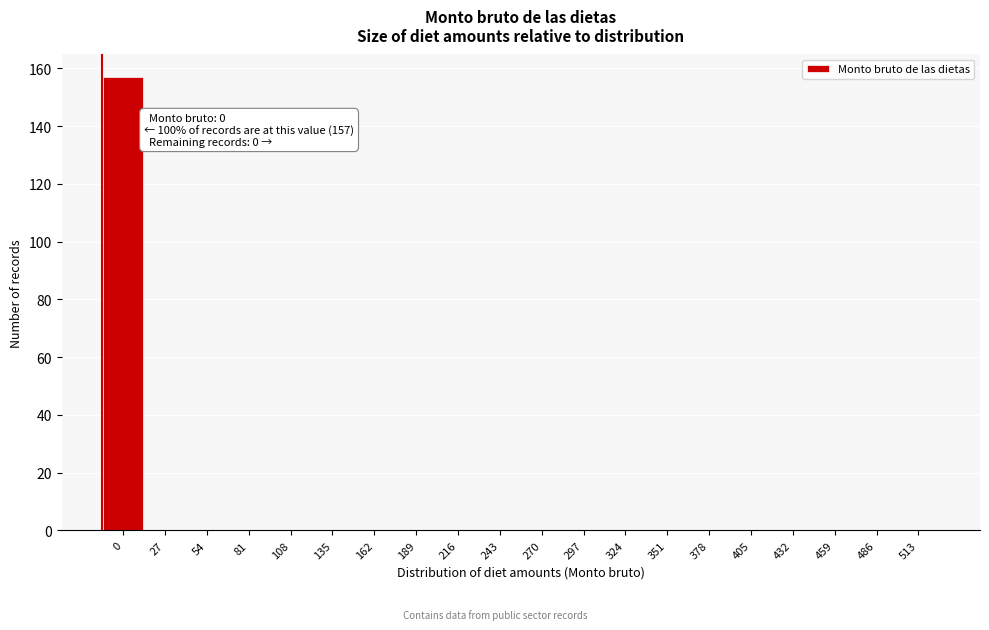

Reading right to left, extract all data points from this chart.

513=0	486=0	459=0	432=0	405=0	378=0	351=0	324=0	297=0	270=0	243=0	216=0	189=0	162=0	135=0	108=0	81=0	54=0	27=0	0=157